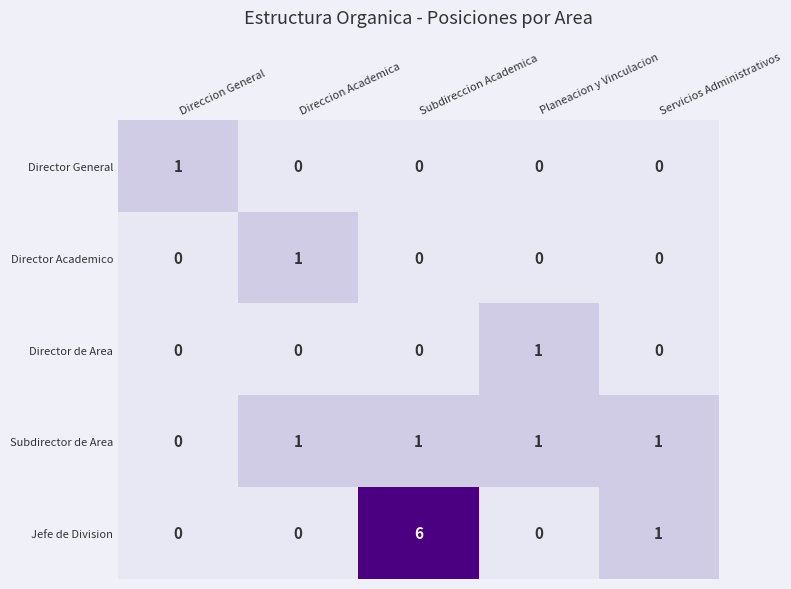

The value of Director Academico at Servicios Administrativos is -1. True or false?

False